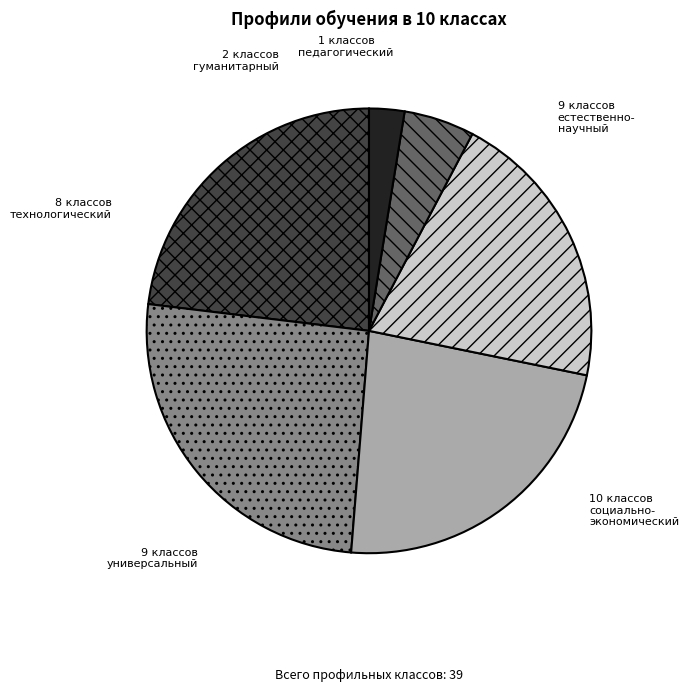

Does any single category account for the majority?

No